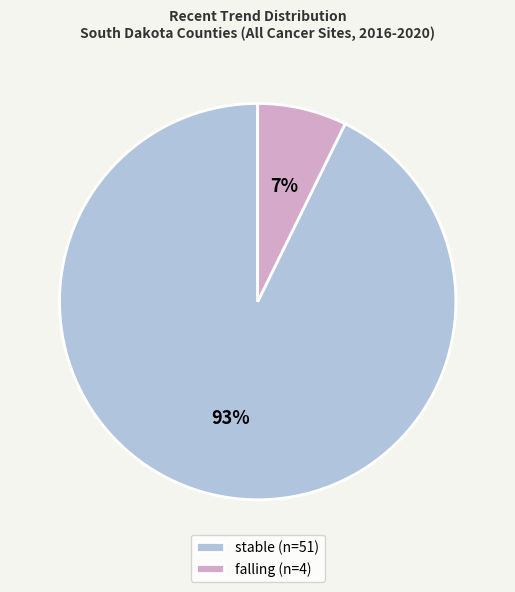

Is there any slice that represents more than half of the pie?

Yes